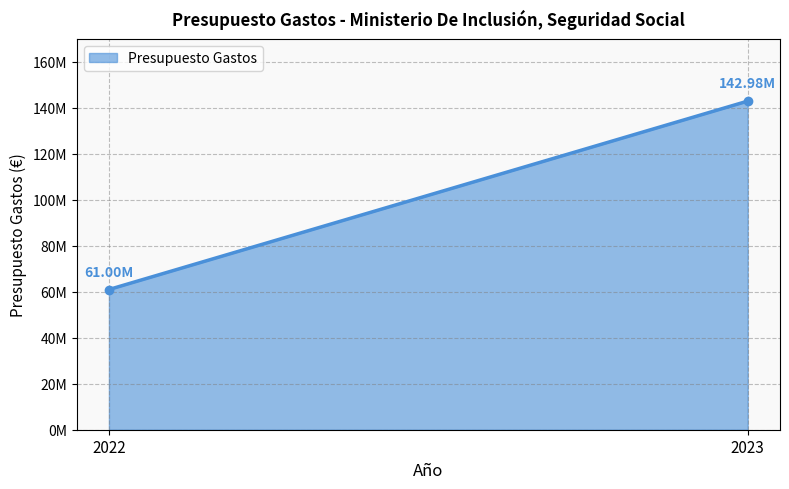

Is it true that the value at 2022 is 61000000?

True